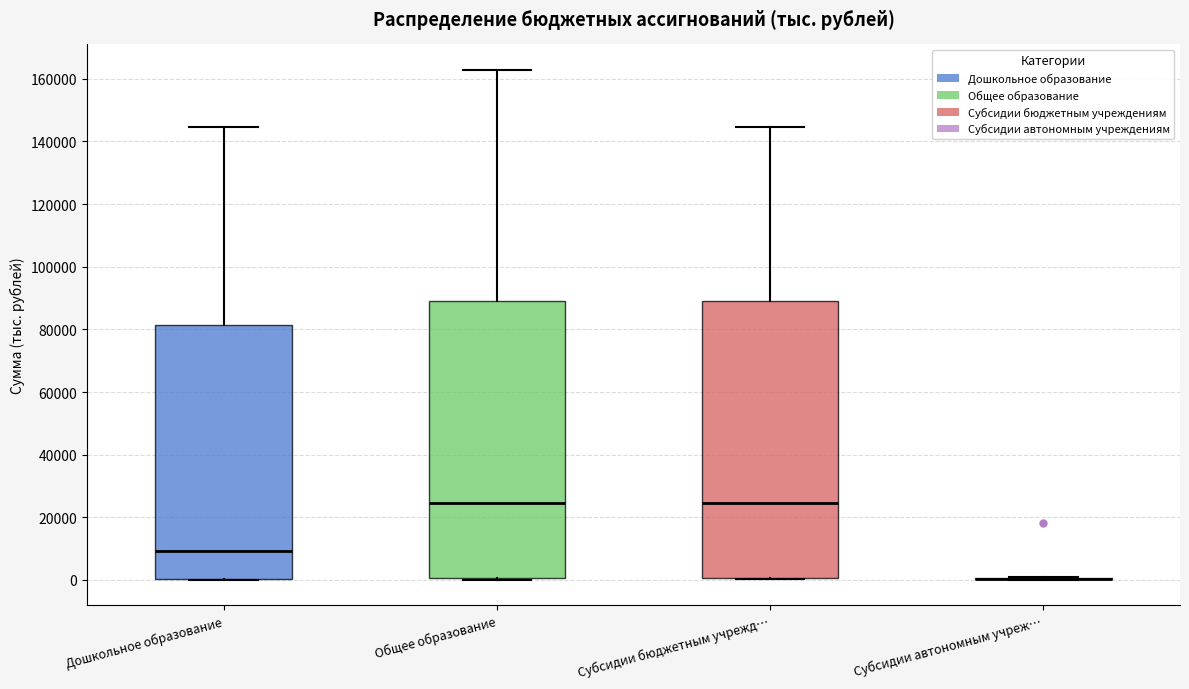

Reading left to right, transcribe this box plot: for each box, give where its median line is, the range the box spans, and where its two whiskers end, as read against the y-axis. The values are not printed on the chart, so give them approximately, as read against the axis.

Дошкольное образование: median 10000, box 0 to 82000, whiskers 0 to 144000
Общее образование: median 24000, box 0 to 88000, whiskers 0 (just below the box's lower edge) to 162000
Субсидии бюджетным учрежд…: median 24000, box 0 to 88000, whiskers 0 to 144000
Субсидии автономным учреж…: box collapsed to a line at 0, whiskers 0 to 0